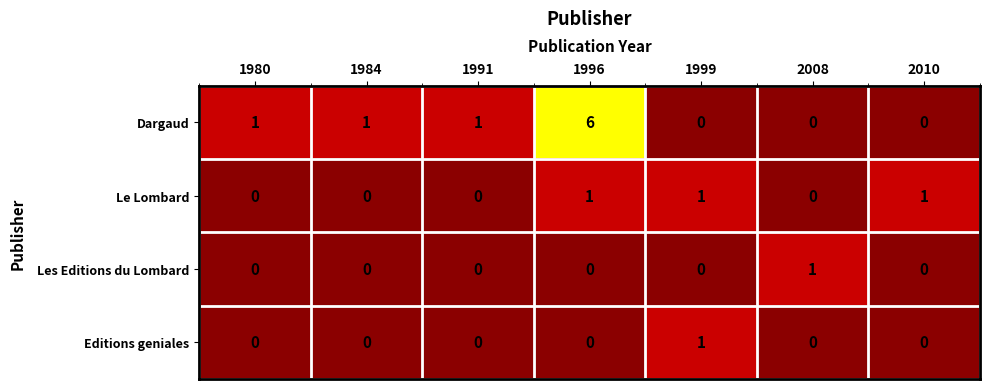

How many Le Lombard values are between 0 and 1?

7